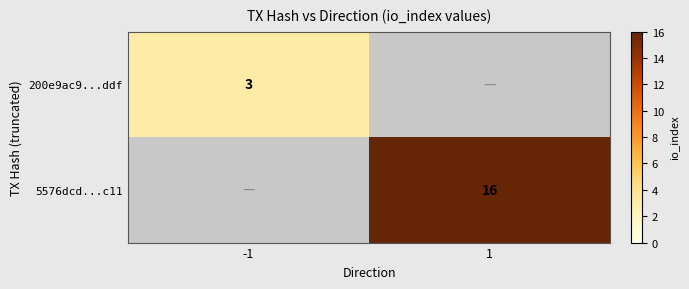

Is it true that 200e9ac9...ddf equals 3 at -1?

True